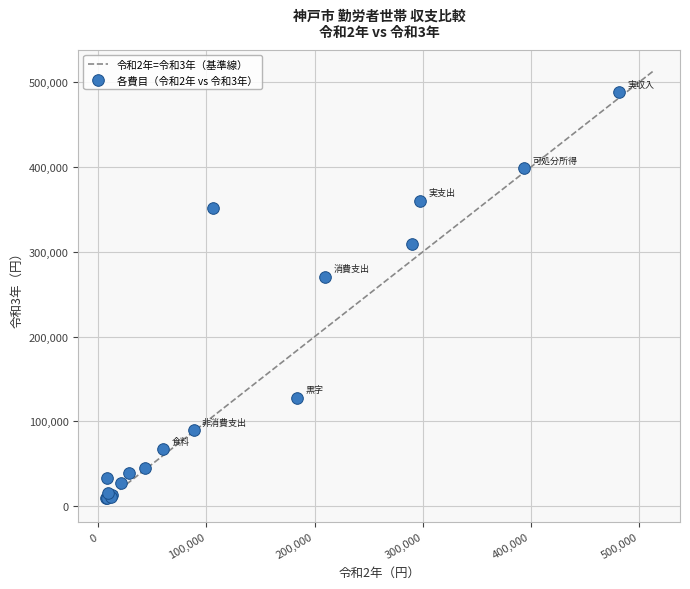

What Y value in the scatter plot is closest to 248756?

270524